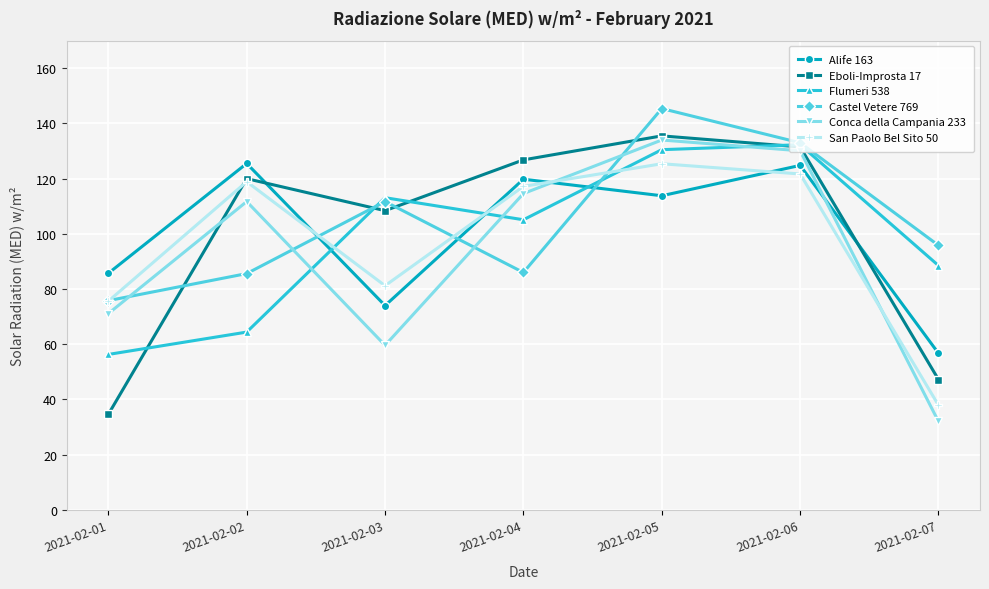

True or false: Alife 163 has more than 1 interior local peaks.

True